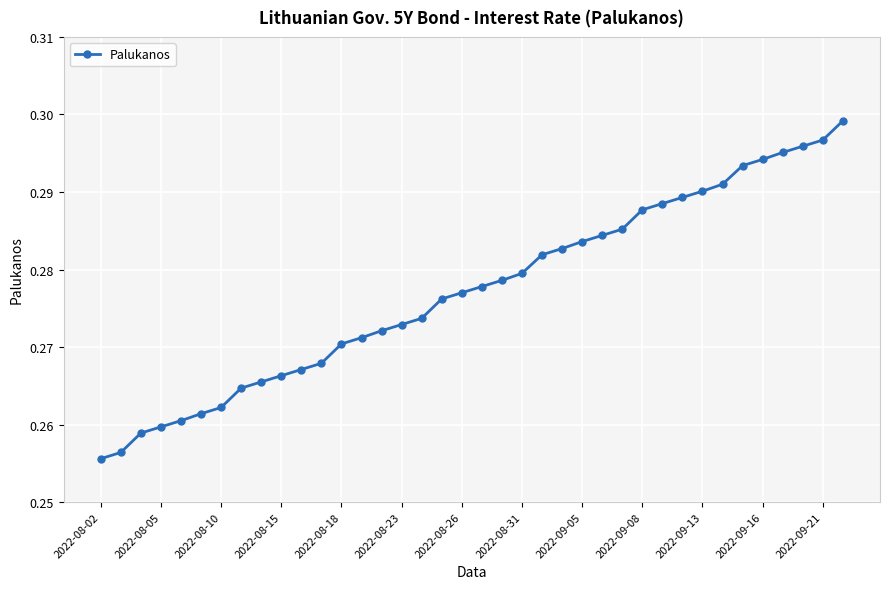

How many values are between 0 and 1?

38